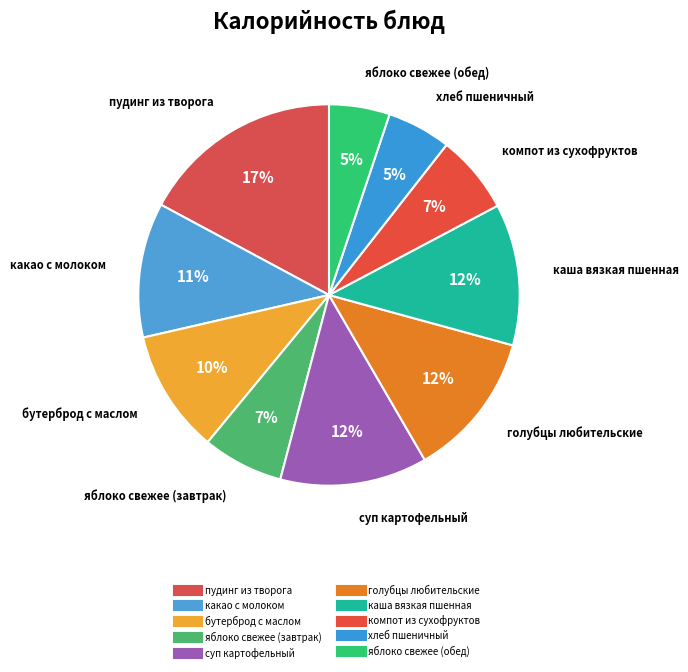

Count the number of slices in the pie.

10